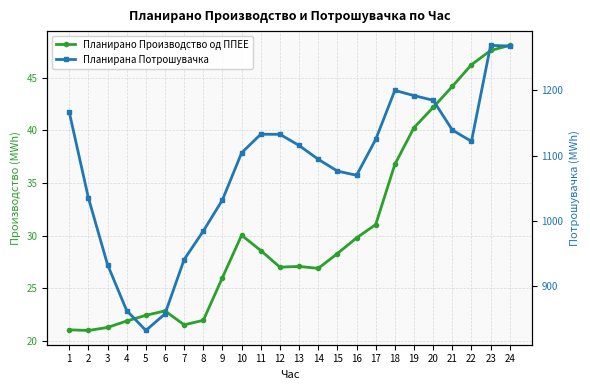

Where is Планирана Потрошувачка nearest to the value 1050?

2